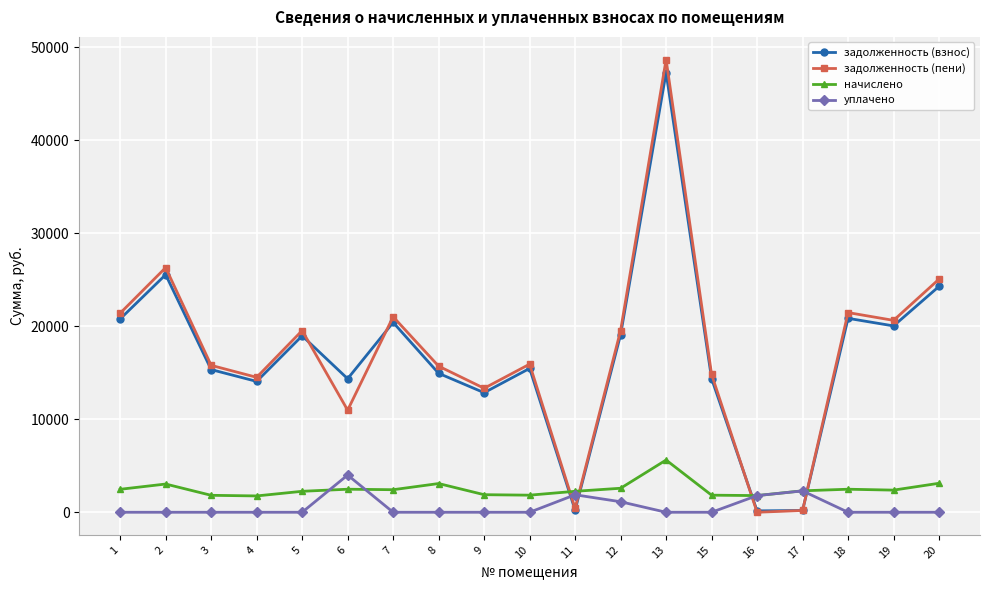

Between 7 and 15, which series saw the biggest shift?

задолженность (пени)